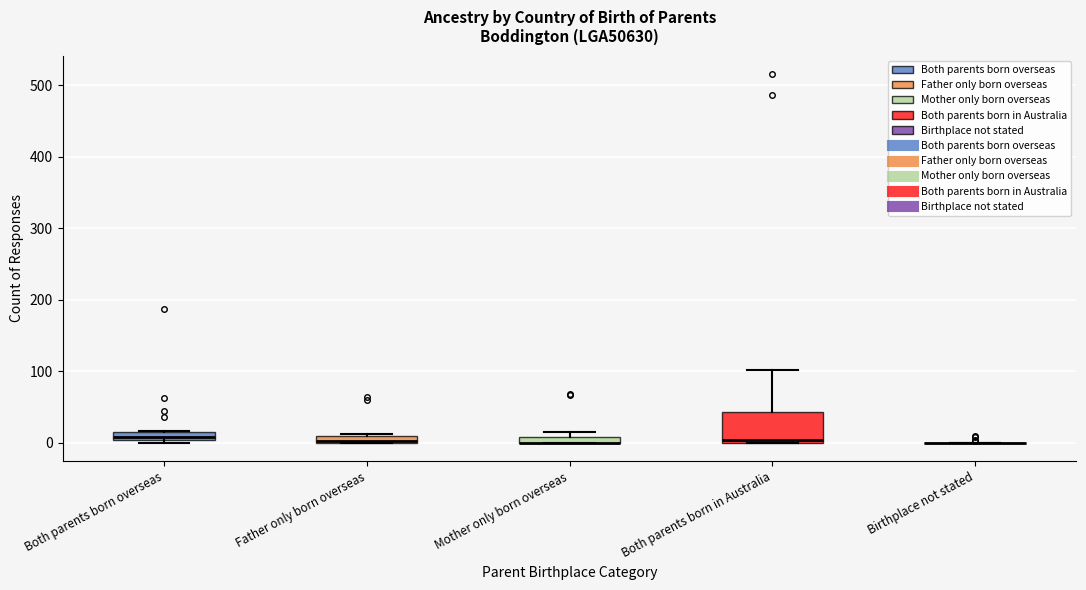

Comparing the boxes themselves (not the whiskers), which one is the tallest?

Both parents born in Australia